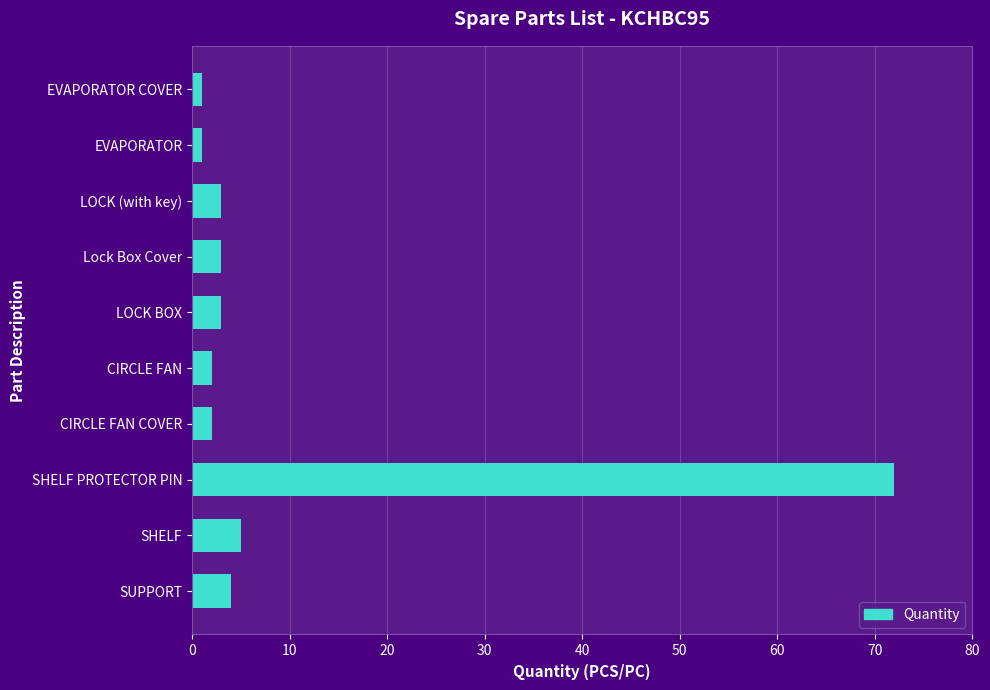

What is the maximum value shown in the chart?

72